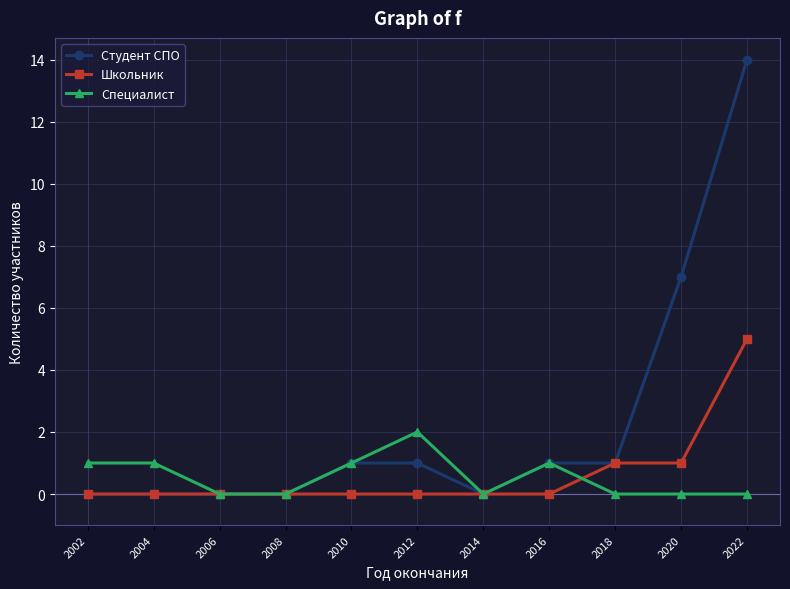

What is the greatest value displayed?

14